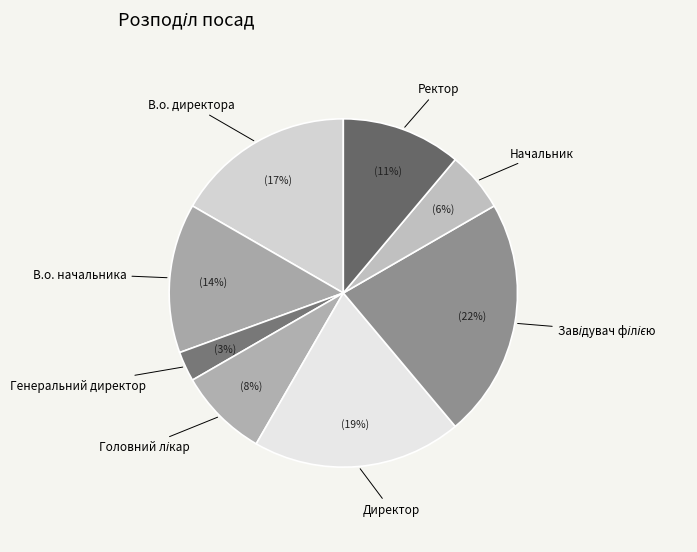

To the nearest percent, what percentage of the pie is В.о. директора?

17%